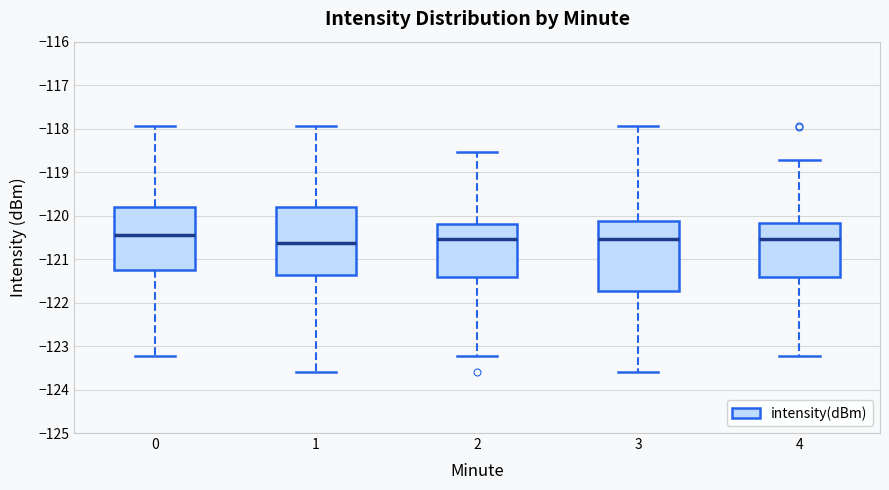

Where does the lower whisker of the box at x = 0 end on the y-axis? The values are not printed on the chart, so give them approximately, as read against the axis.

-123.2